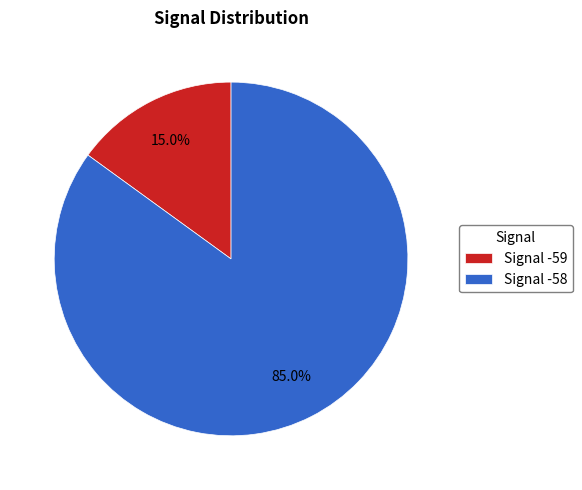

Which slice is the smallest?

Signal -59